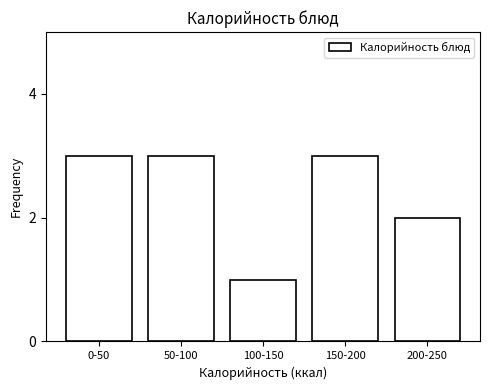

Reading left to right, transcribe all the data shown in this chart.

0-50=3	50-100=3	100-150=1	150-200=3	200-250=2